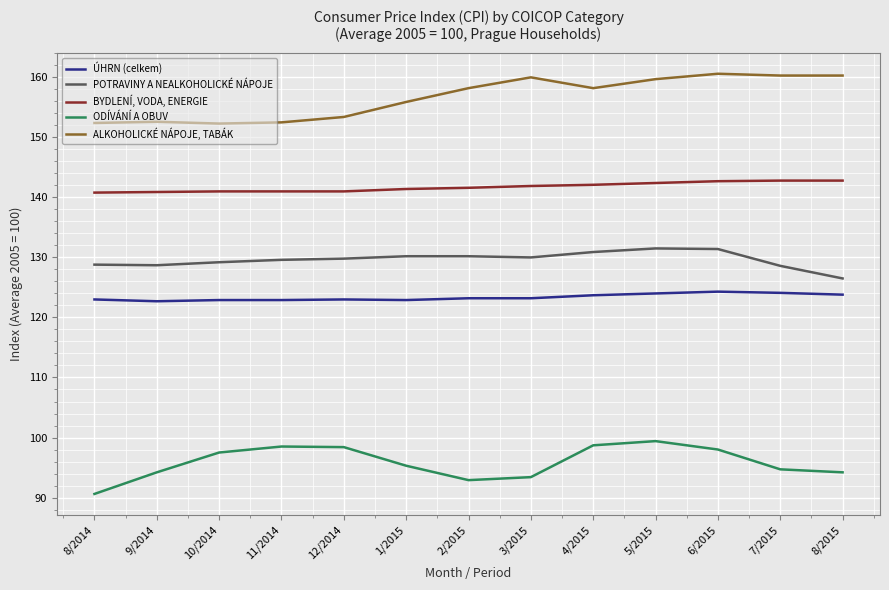

What is the lowest value of the POTRAVINY A NEALKOHOLICKÉ NÁPOJE series?

126.5